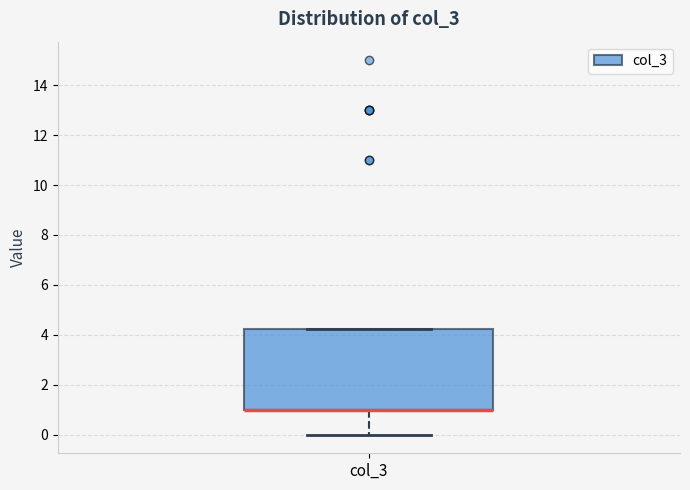

Where does the lower whisker of the box for col_3 end on the y-axis? The values are not printed on the chart, so give them approximately, as read against the axis.

0.0